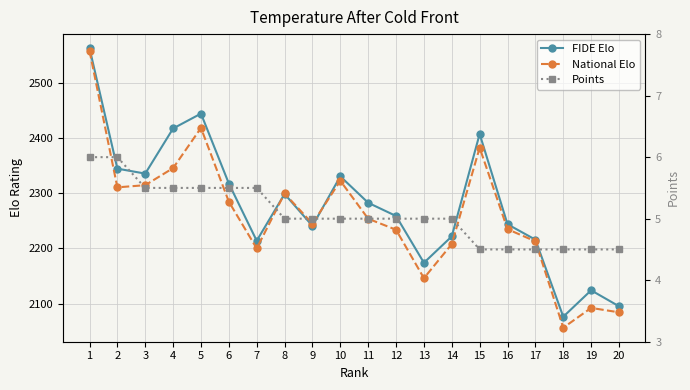

How many data points in FIDE Elo are above 2283?

9